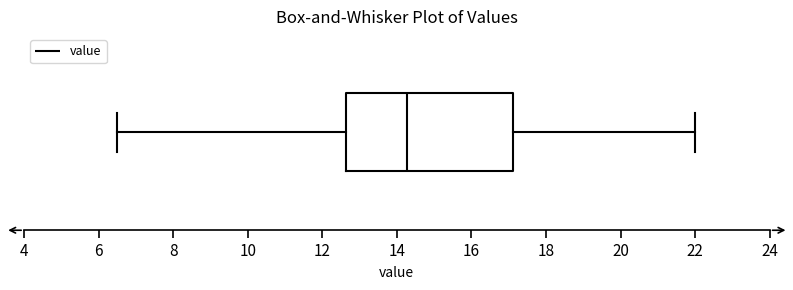

Where does the median line of the box sit on the x-axis? The values are not printed on the chart, so give them approximately, as read against the axis.

14.2